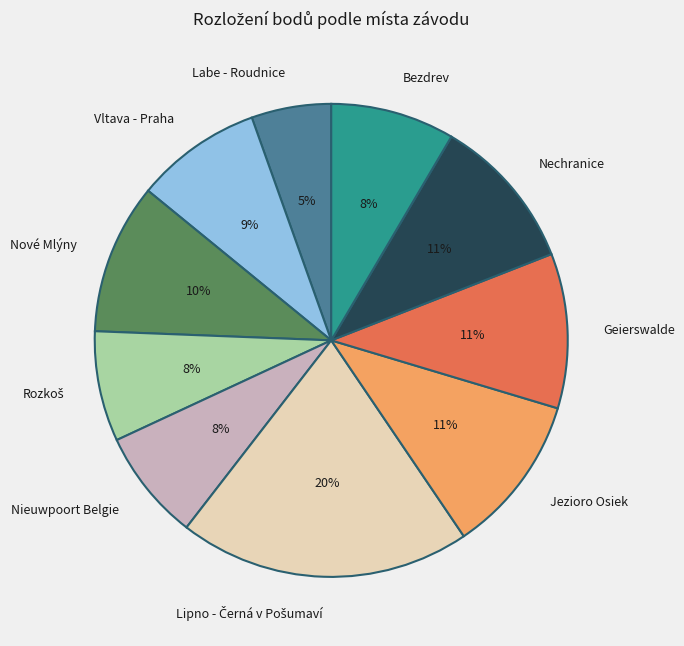

Do Nové Mlýny and Nieuwpoort Belgie together represent more than half of the pie?

No